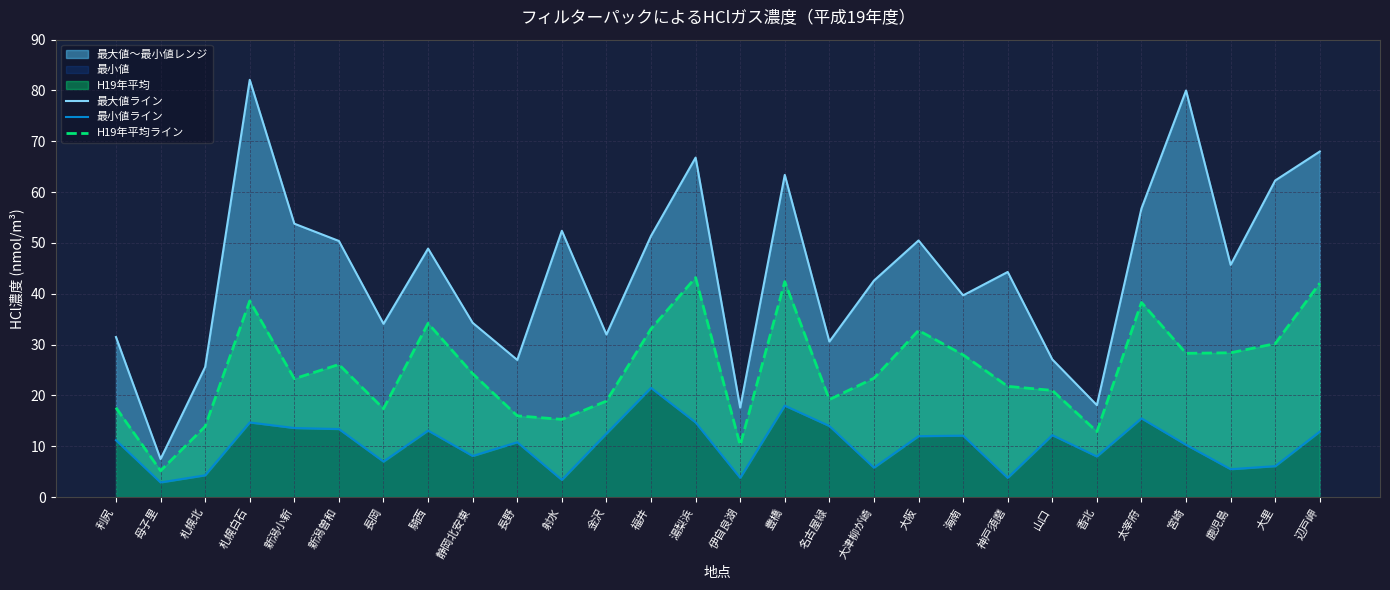

Which series has the widest spread of values?

最大値ライン